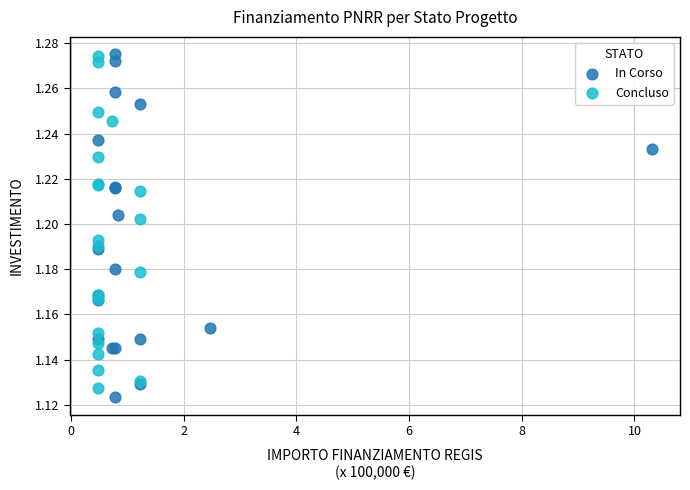

Which series has the largest Y range (max minus min)?

In Corso